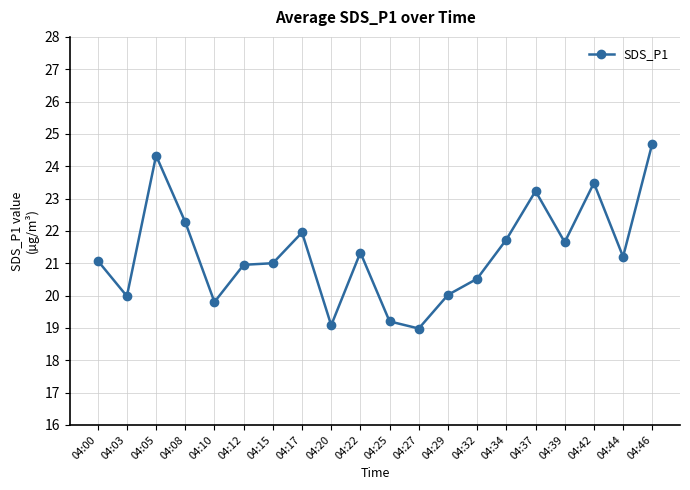

How many categories are shown in the chart?

20